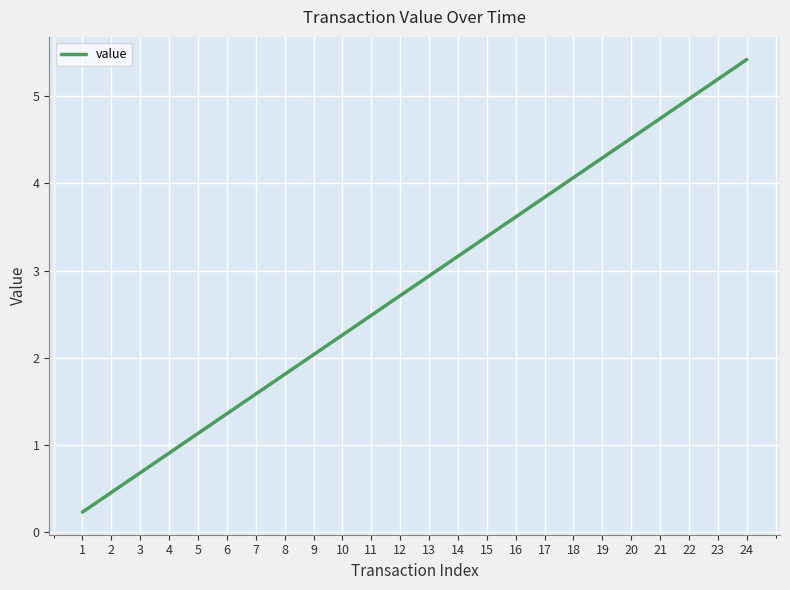

The value at 20 is 4.5. True or false?

True